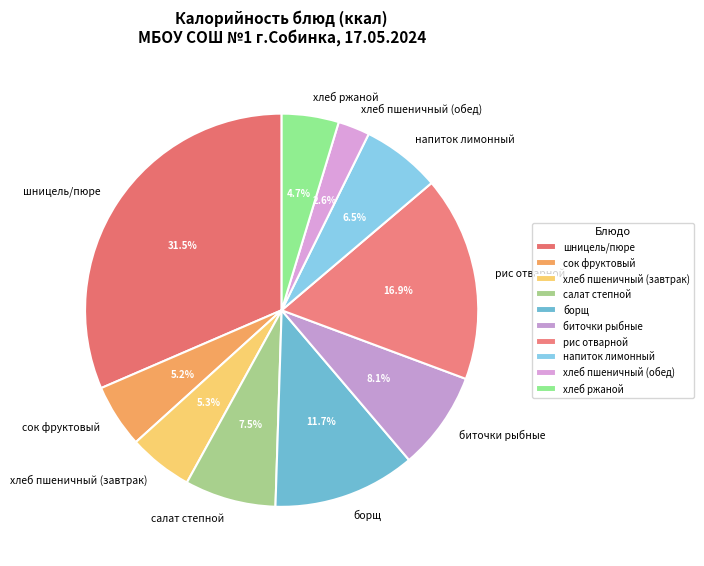

True or false: биточки рыбные accounts for 8% of the total.

True